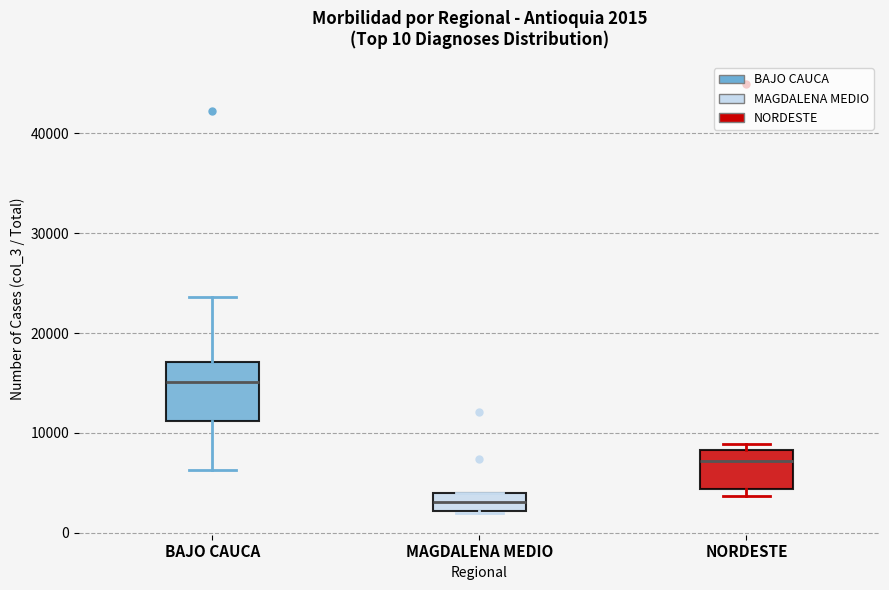

Comparing the boxes themselves (not the whiskers), which one is the tallest?

BAJO CAUCA